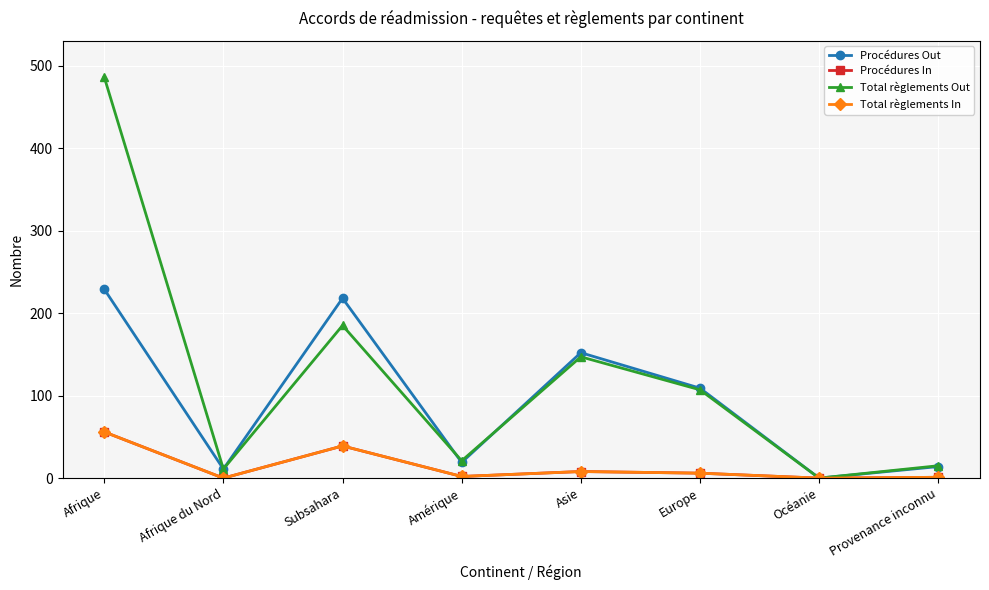

Does the chart have visible grid lines?

Yes